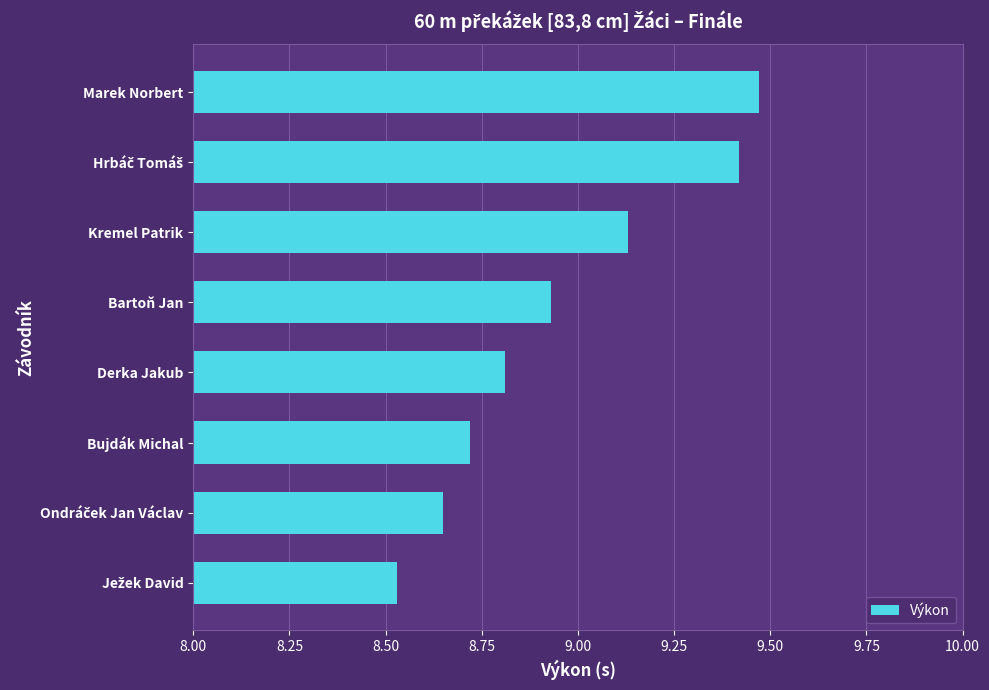

Which label corresponds to the largest value in the chart?

Marek Norbert